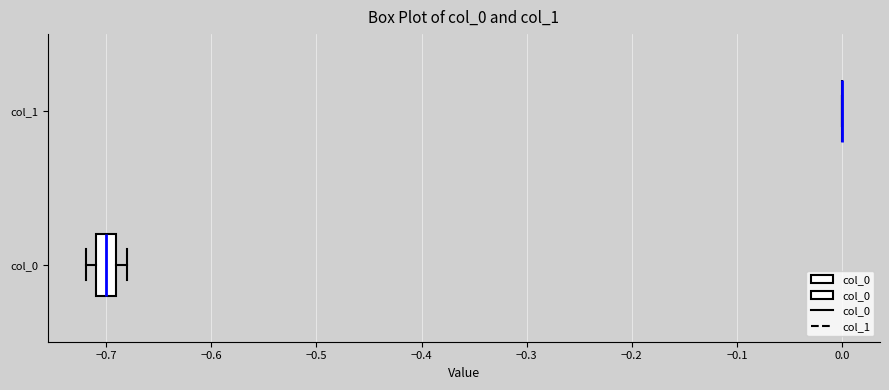

Reading bottom to top, transcribe this box plot: for each box, give where its median line is, the range the box spans, and where its two whiskers end, as read against the x-axis. The values are not printed on the chart, so give them approximately, as read against the axis.

col_0: median -0.70, box -0.71 to -0.69, whiskers -0.72 to -0.68
col_1: box collapsed to a line at 0.00, whiskers 0.00 to 0.00